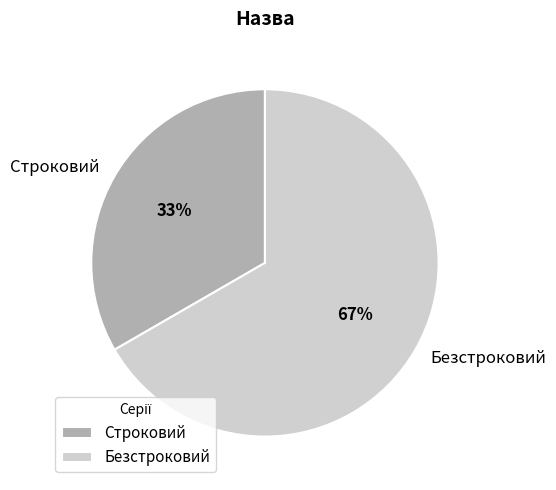

Rank the categories by value from lowest to highest.

Строковий, Безстроковий